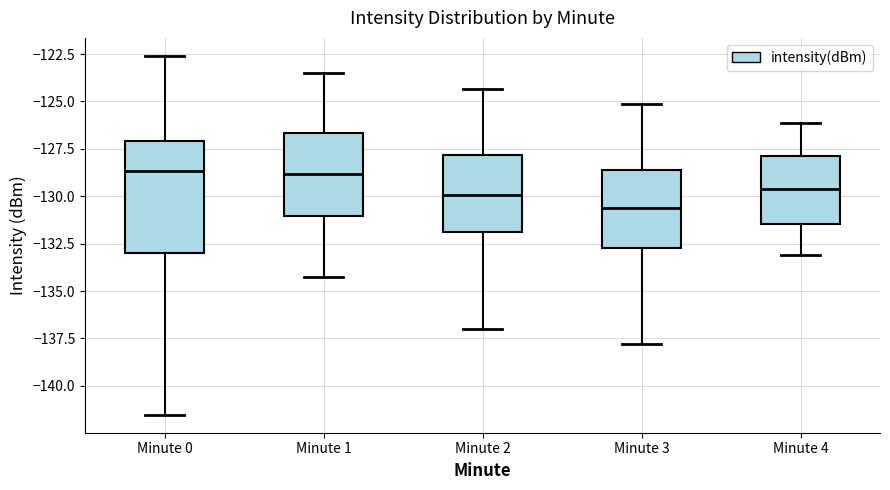

Reading left to right, transcribe this box plot: for each box, give where its median line is, the range the box spans, and where its two whiskers end, as read against the y-axis. The values are not printed on the chart, so give them approximately, as read against the axis.

Minute 0: median -128.5, box -133.0 to -127.0, whiskers -141.5 to -122.5
Minute 1: median -129.0, box -131.0 to -126.5, whiskers -134.0 to -123.5
Minute 2: median -130.0, box -132.0 to -128.0, whiskers -137.0 to -124.5
Minute 3: median -130.5, box -132.5 to -128.5, whiskers -138.0 to -125.0
Minute 4: median -129.5, box -131.5 to -128.0, whiskers -133.0 to -126.0